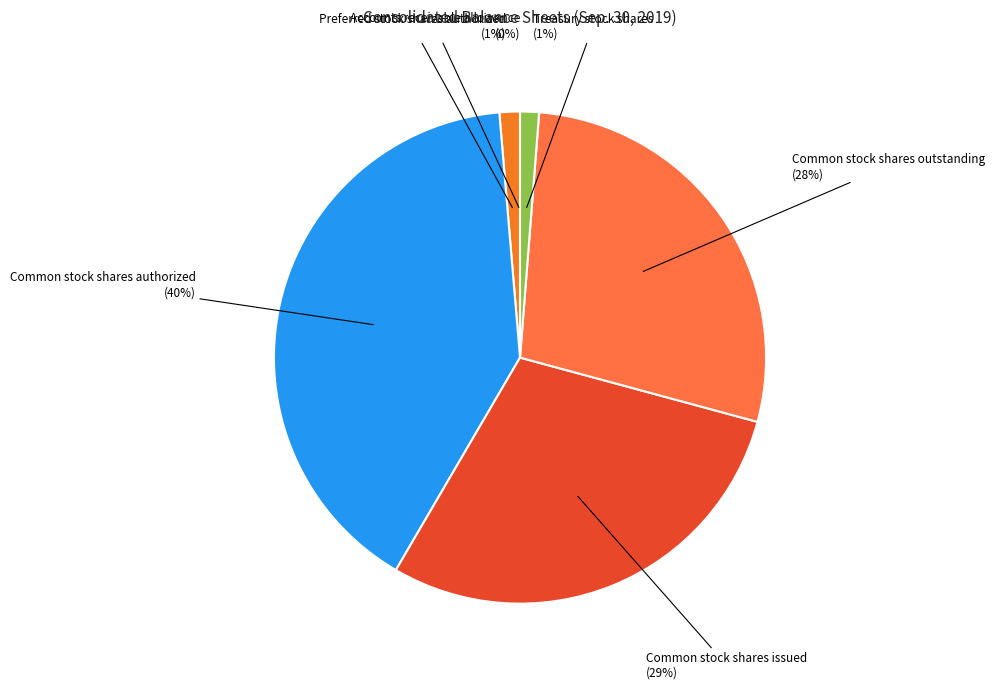

What is the largest slice in the pie chart?

Common stock shares authorized